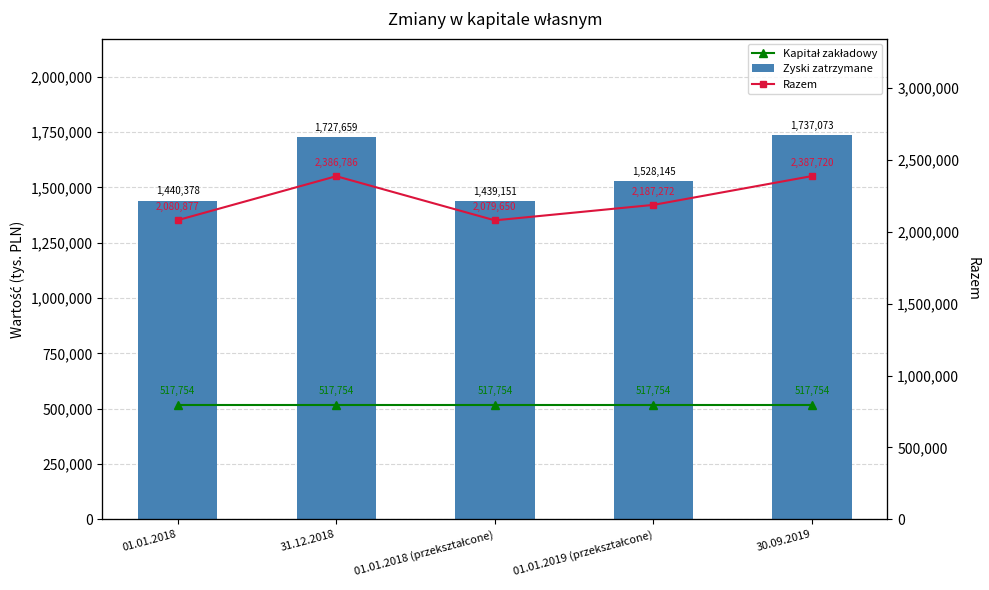

Which label corresponds to the largest value in the chart?

30.09.2019